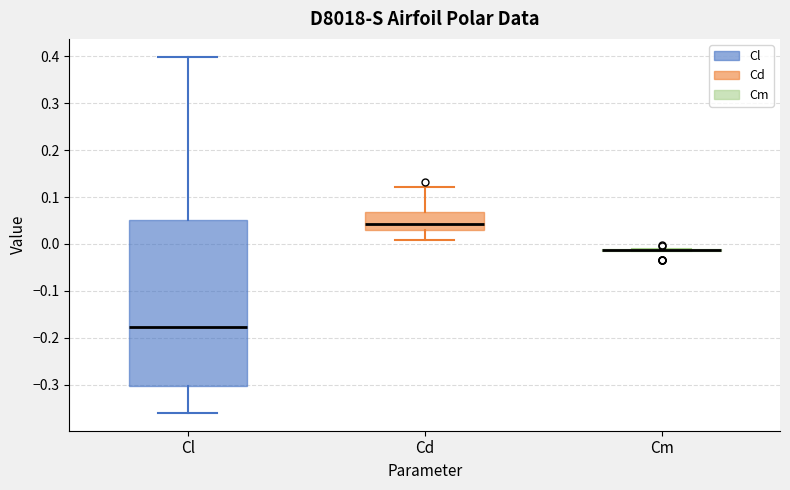

Which box is the tallest, from its lower edge to its upper edge?

Cl